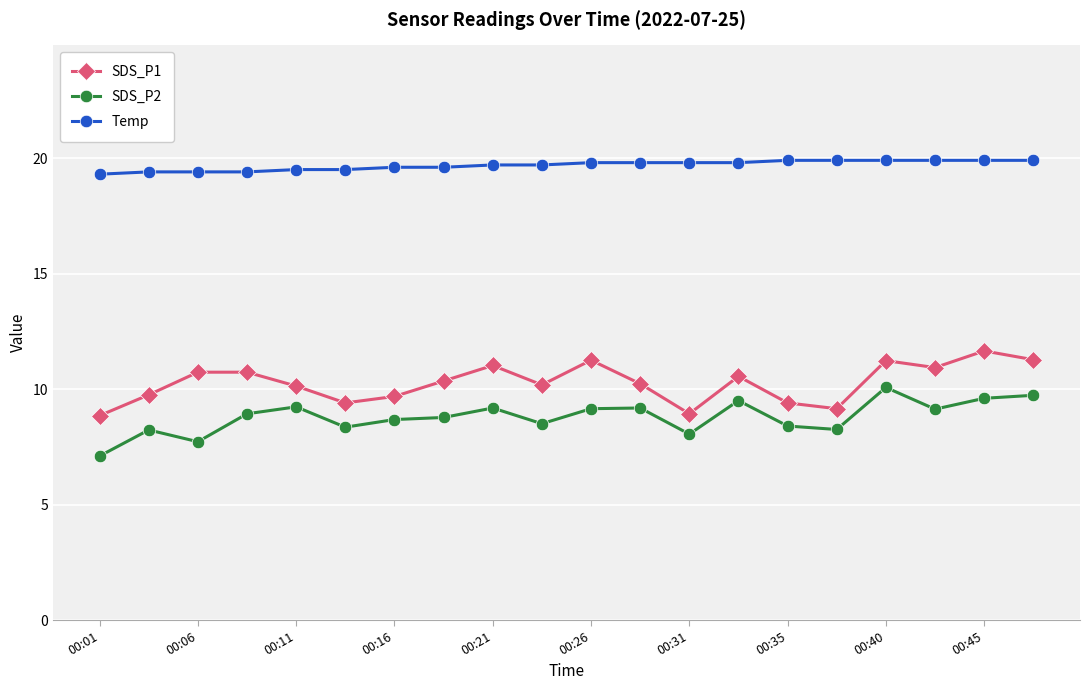

How many distinct data groups are displayed?

3